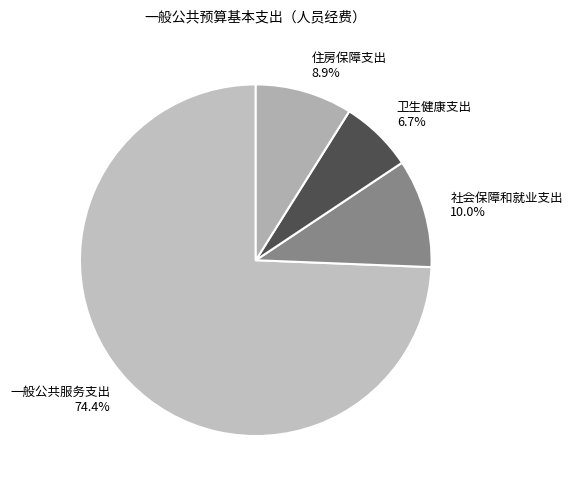

To the nearest percent, what is the difference between the 社会保障和就业支出 and 卫生健康支出 slice percentages?

3%